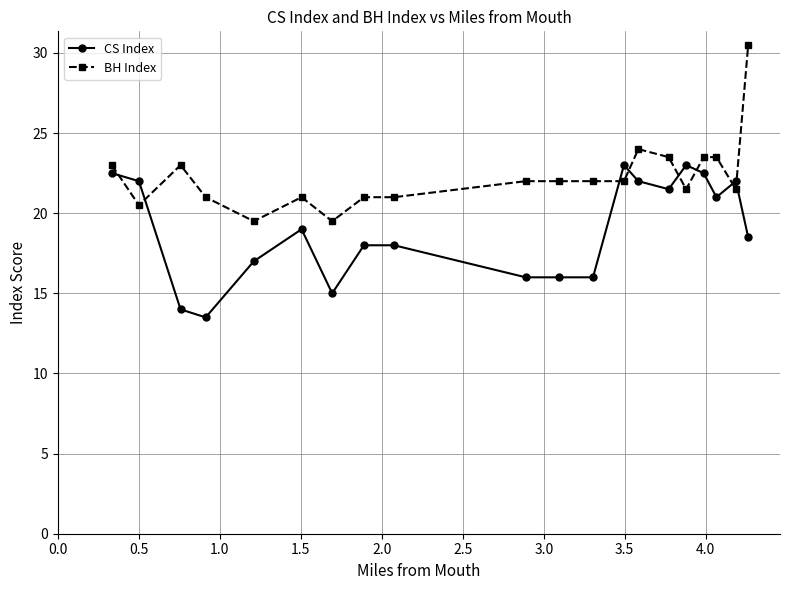

True or false: BH Index has more than 1 points higher than both neighbors.

True